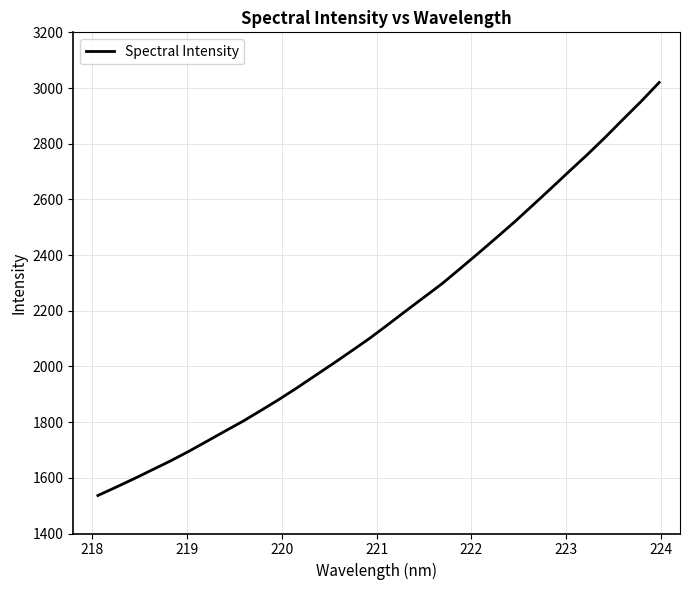

How many lines are shown in the chart?

1